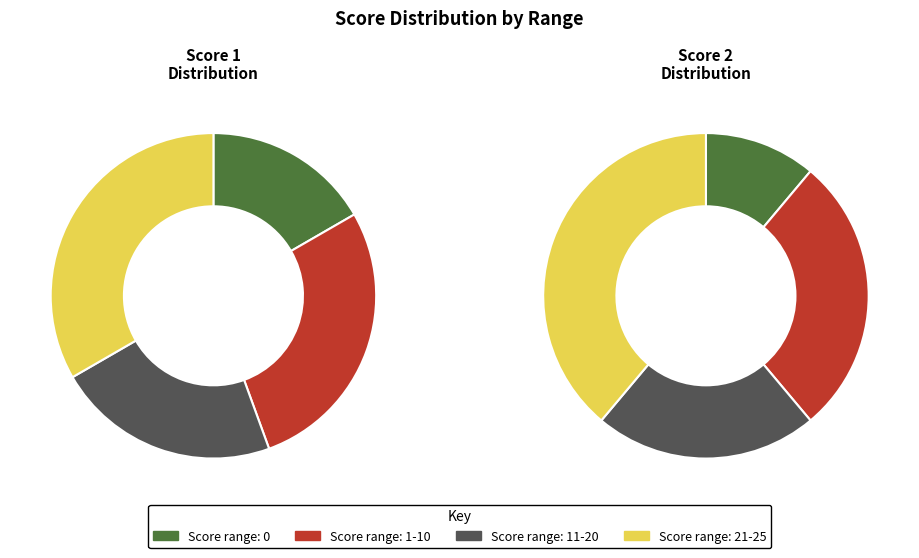

The Board 3 slice represents 16% of the pie. True or false?

False